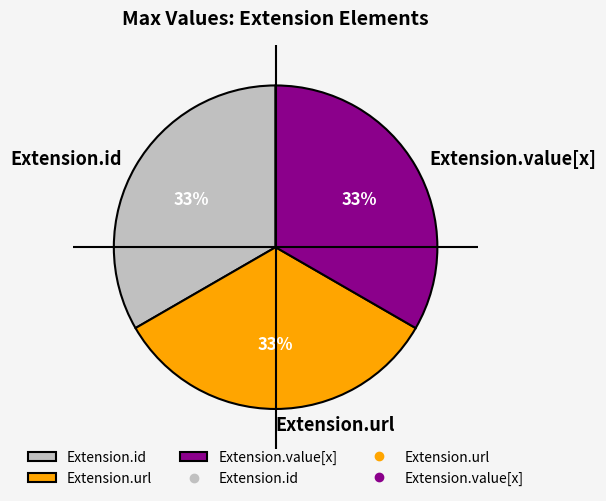

Is it true that Extension.id is 33% of the pie?

True